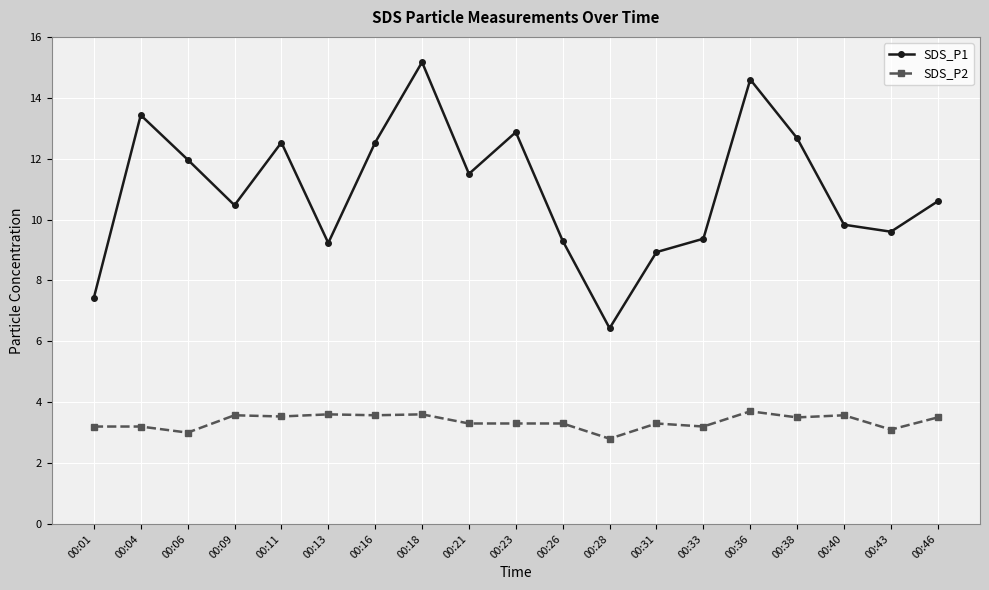

What is the spread (max minus min) of values at 00:33?

6.2